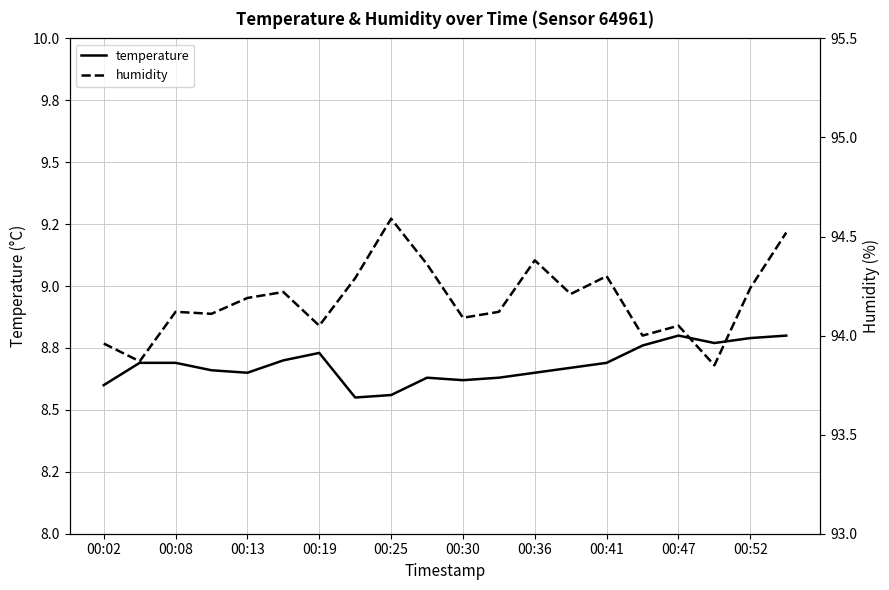

Which series changed the most between 00:19 and 15?

humidity